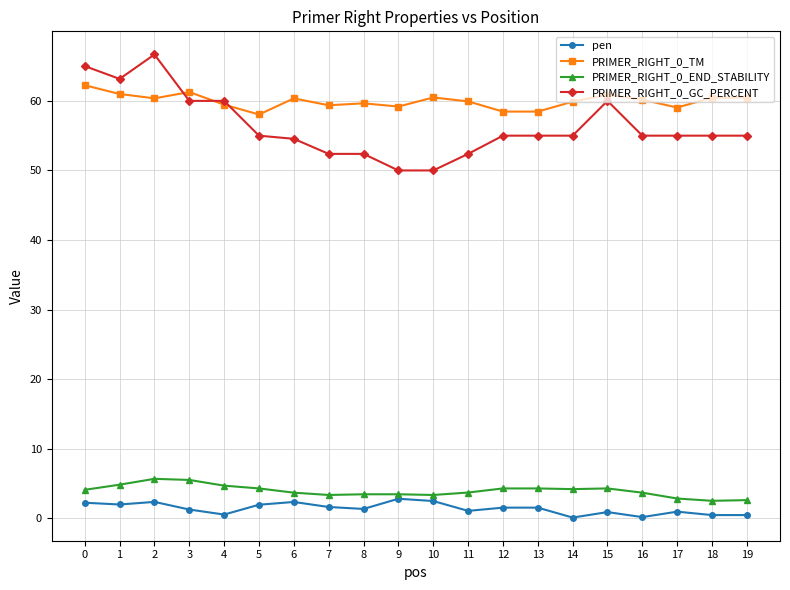

True or false: pen has more than 0 points higher than both neighbors.

True